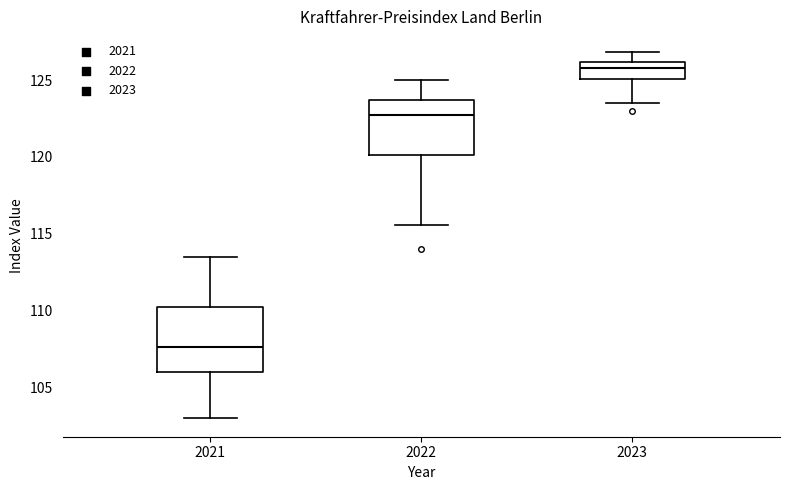

Reading left to right, transcribe this box plot: for each box, give where its median line is, the range the box spans, and where its two whiskers end, as read against the y-axis. The values are not printed on the chart, so give them approximately, as read against the axis.

2021: median 107.5, box 106.0 to 110.0, whiskers 103.0 to 113.5
2022: median 122.5, box 120.0 to 123.5, whiskers 115.5 to 125.0
2023: median 126.0 (just below the box's upper edge), box 125.0 to 126.0, whiskers 123.5 to 127.0